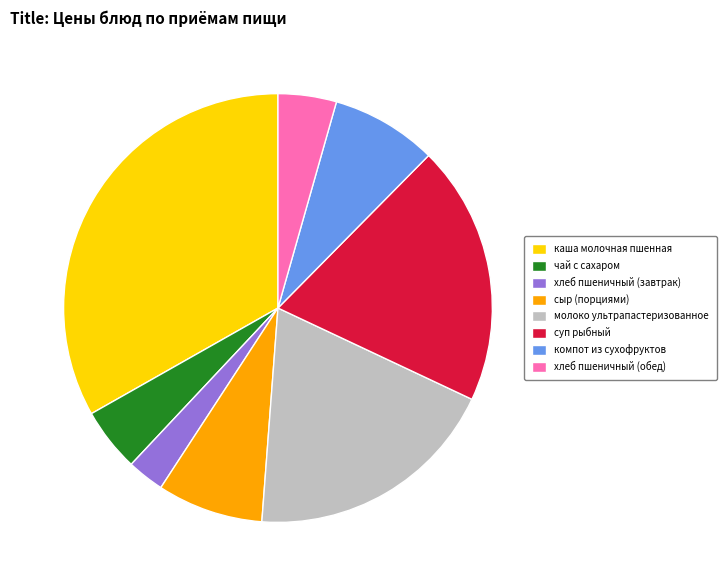

Which slice is the smallest?

хлеб пшеничный (завтрак)